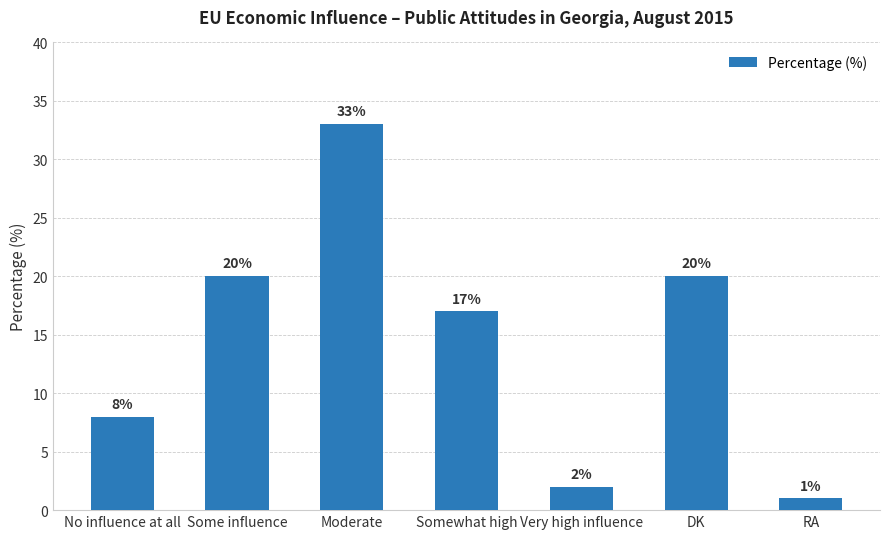

True or false: the data shows 30 at DK.

False